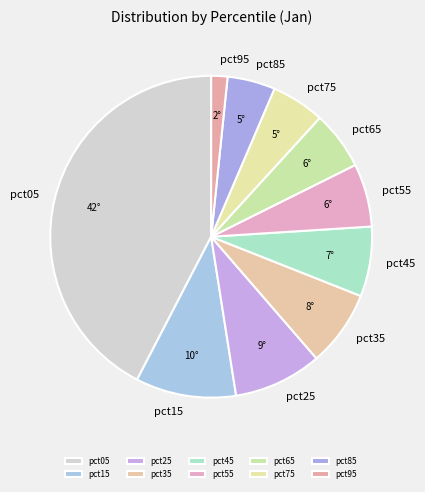

True or false: pct05 accounts for 53% of the total.

False